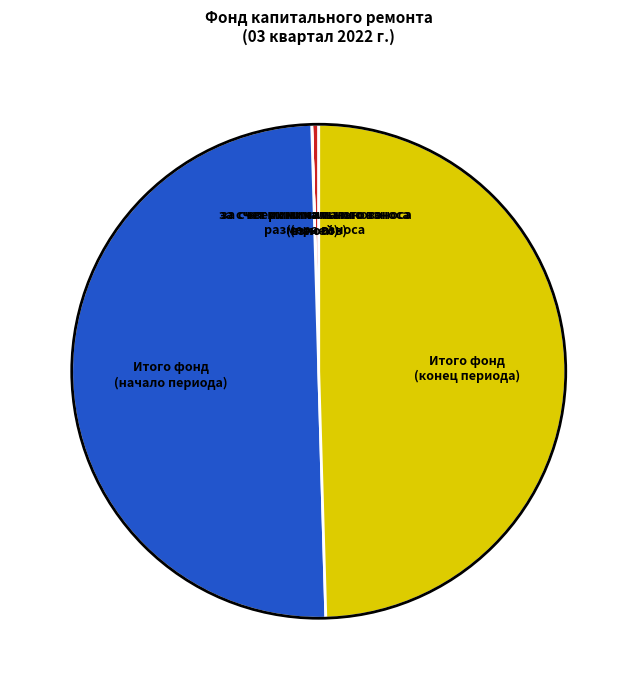

True or false: за счет минимального взноса (взносов) accounts for 0% of the total.

True